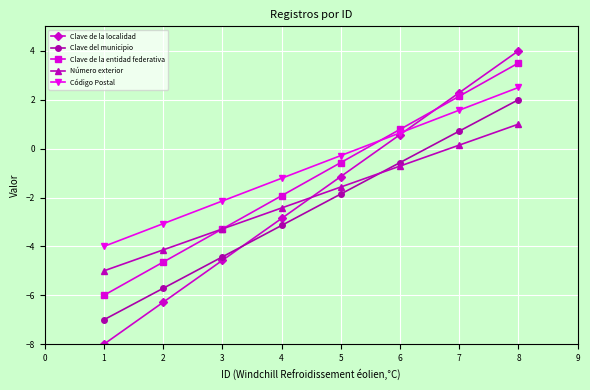

List the series in order of their peak value, highest first.

Clave de la localidad, Clave de la entidad federativa, Código Postal, Clave del municipio, Número exterior